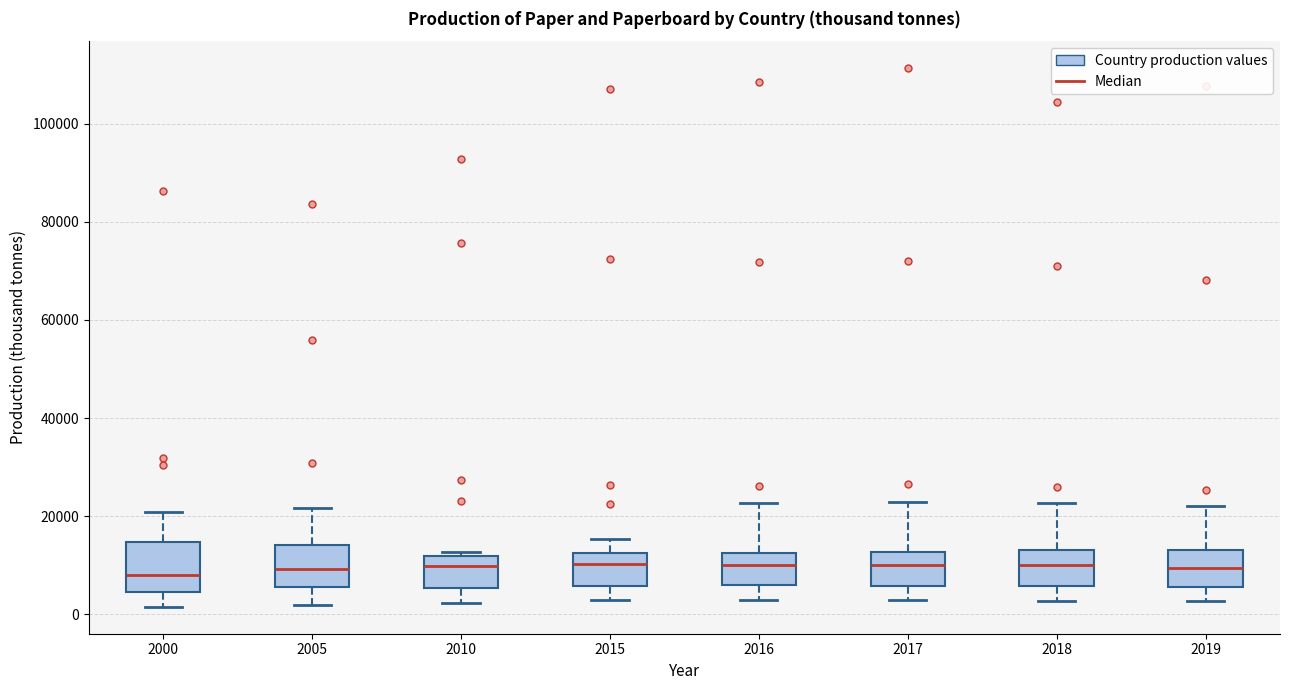

Where does the lower whisker of the box at x = 2005 end on the y-axis? The values are not printed on the chart, so give them approximately, as read against the axis.

2000